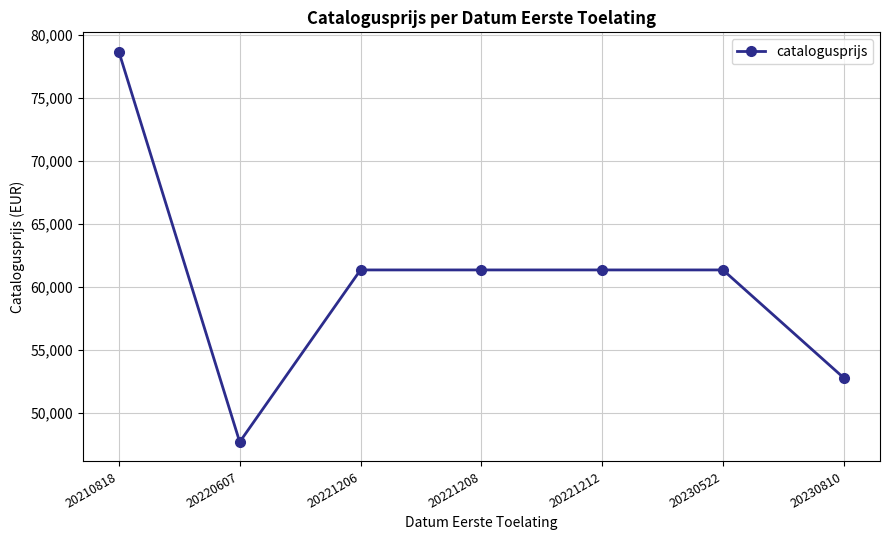

How many distinct data groups are displayed?

1